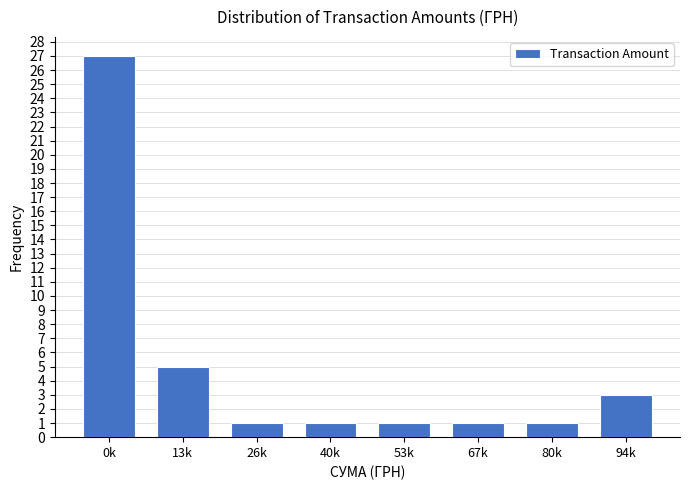

Reading left to right, extract all data points from this chart.

0k=27	13k=5	26k=1	40k=1	53k=1	67k=1	80k=1	94k=3